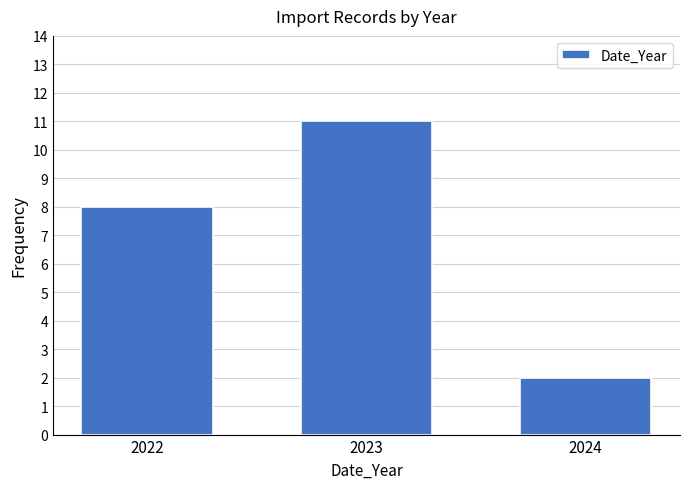

Reading left to right, transcribe all the data shown in this chart.

2022=8	2023=11	2024=2